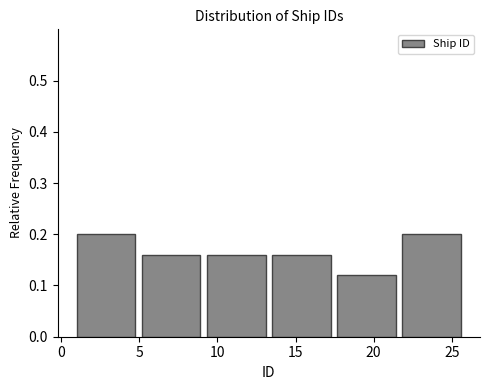

Reading left to right, transcribe this chart: for each bar, give the range it covers on the x-axis and its height. Neither the bar edges nor the heights are printed on the chart, so give them approximately, as read against the axes.

1.0 to 5.0: 0.20
5.0 to 9.5: 0.16
9.5 to 13.5: 0.16
13.5 to 17.5: 0.16
17.5 to 22.0: 0.12
22.0 to 26.0: 0.20